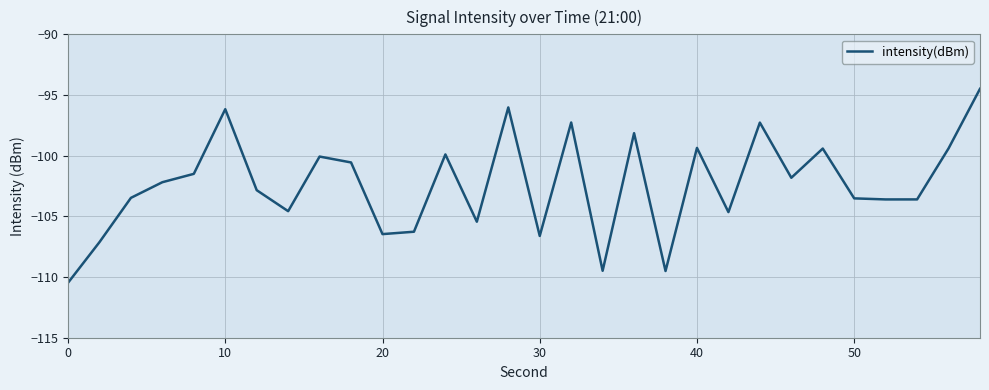

What is the difference between the maximum and minimum values?

16.0